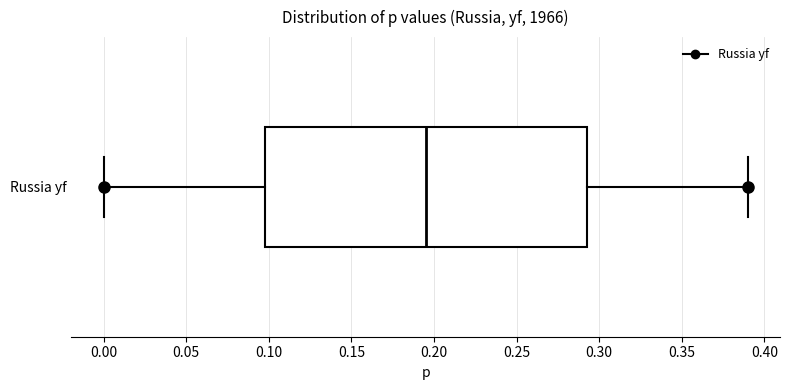

Transcribe this box plot: give where the median line is, the range the box spans, and where the two whiskers end, as read against the x-axis. The values are not printed on the chart, so give them approximately, as read against the axis.

median 0.195, box 0.100 to 0.295, whiskers 0.000 to 0.390